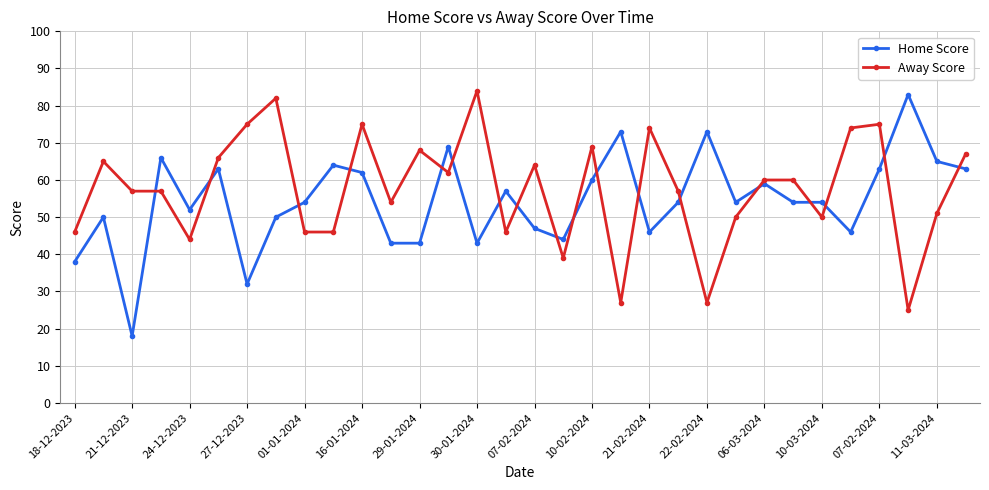

What is the sum of all Away Score values?

1842